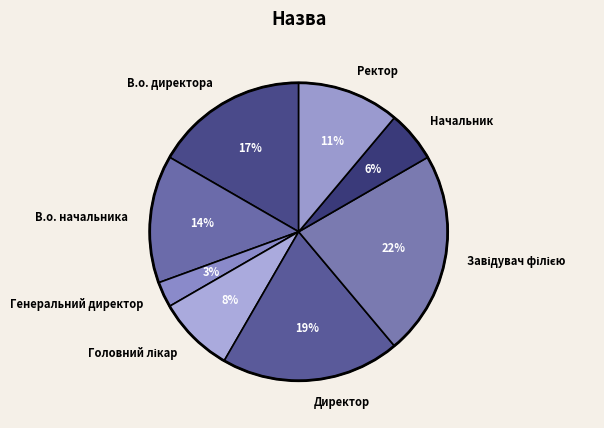

Count the number of slices in the pie.

8